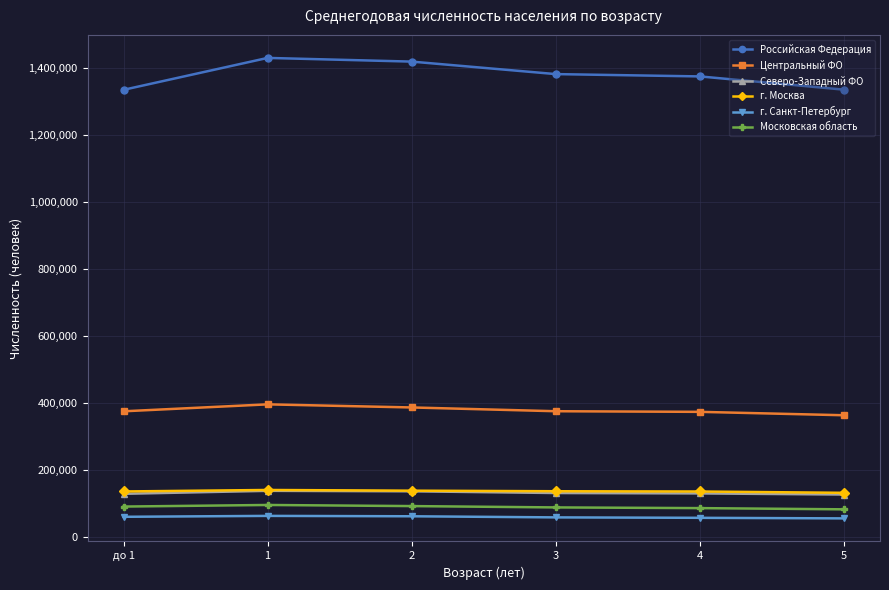

What is the total value across all series at 2?

2231606